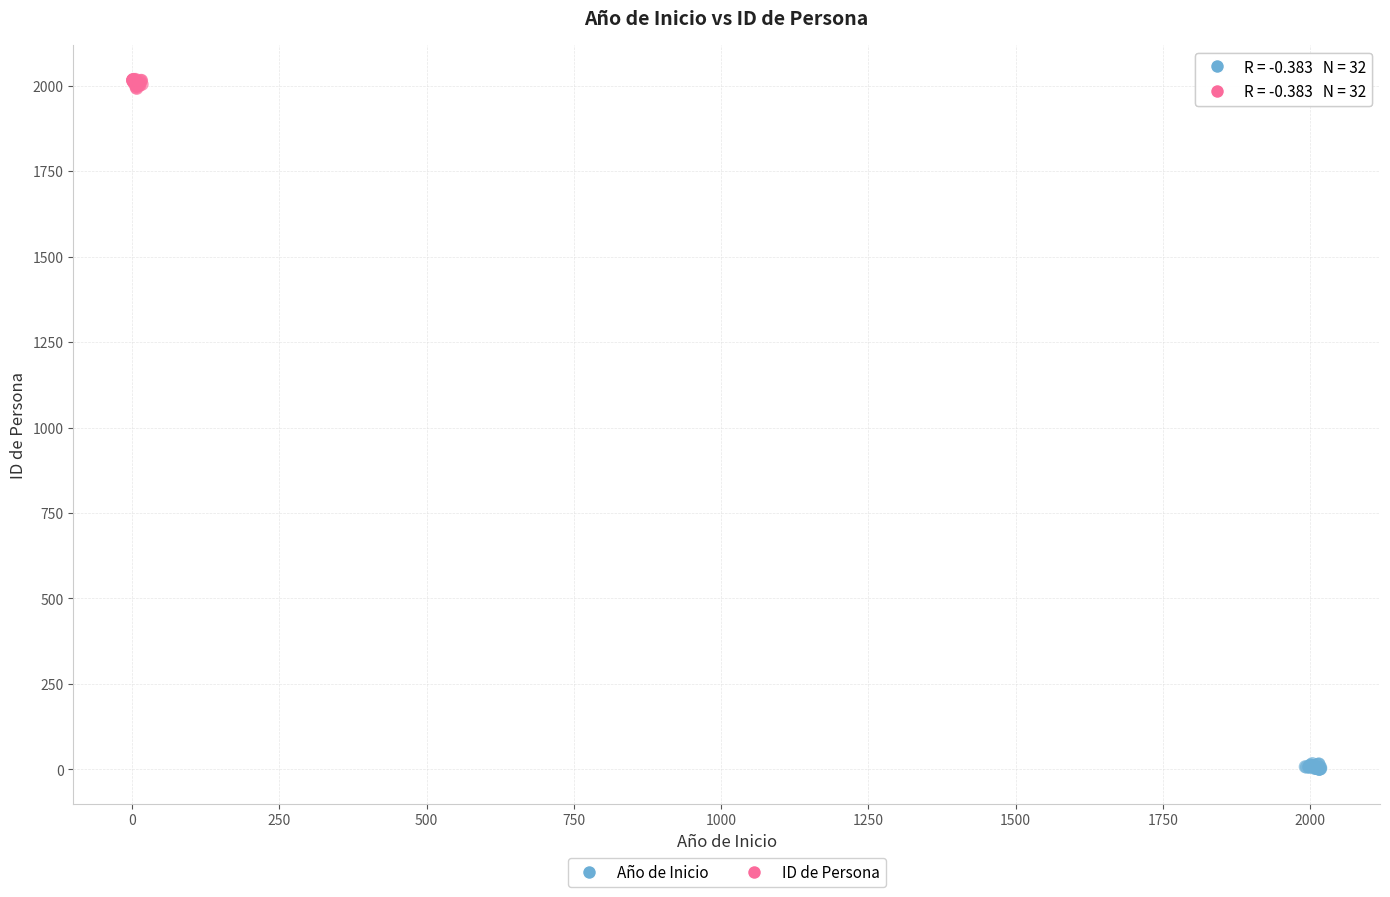

Which series contains the lowest Y value?

Año de Inicio